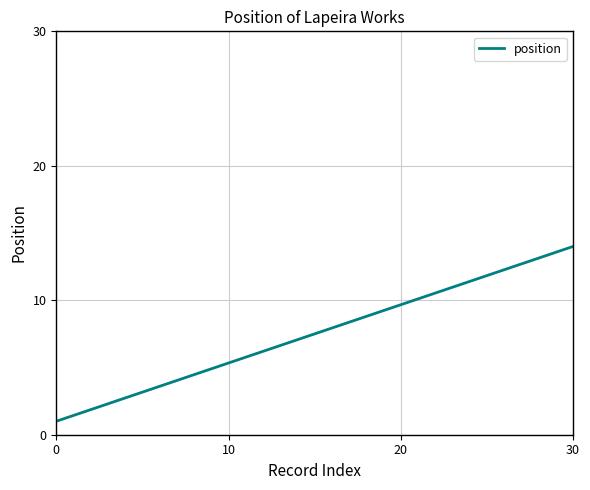

How many series are shown in this chart?

1